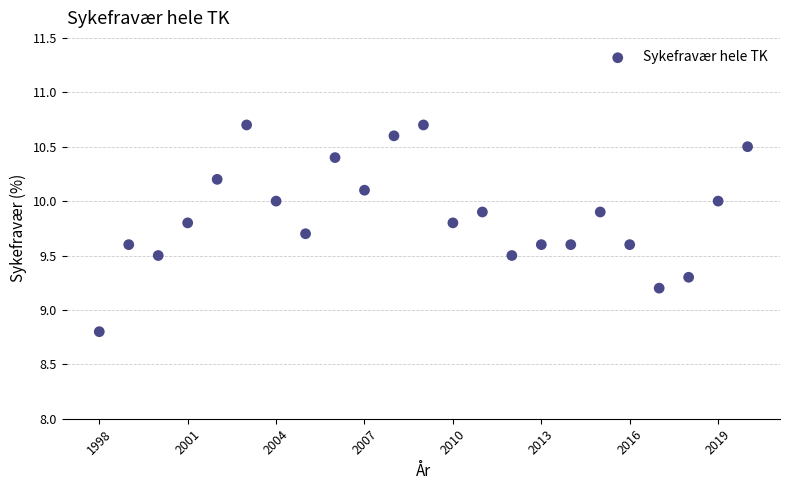

What is the range of X values (max minus min)?

22.0